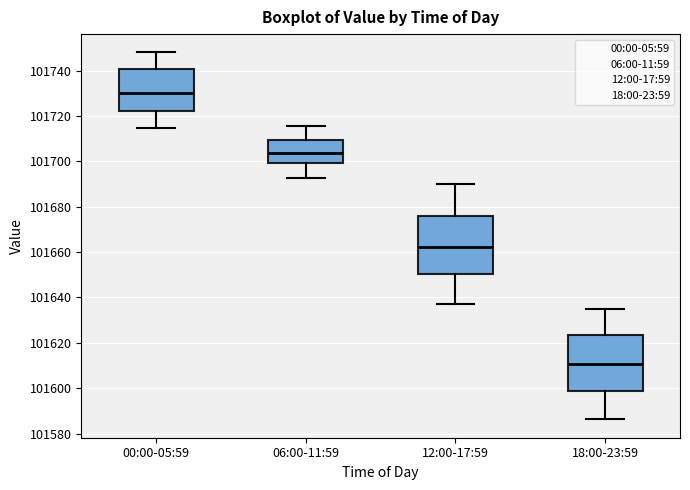

Reading left to right, read every box against the y-axis: the position of its median line, the range the box covers, and the ends of its whiskers. The values are not printed on the chart, so give them approximately, as read against the axis.

00:00-05:59: median 101730, box 101722 to 101740, whiskers 101714 to 101748
06:00-11:59: median 101704, box 101700 to 101710, whiskers 101692 to 101716
12:00-17:59: median 101662, box 101650 to 101676, whiskers 101638 to 101690
18:00-23:59: median 101610, box 101598 to 101624, whiskers 101586 to 101636